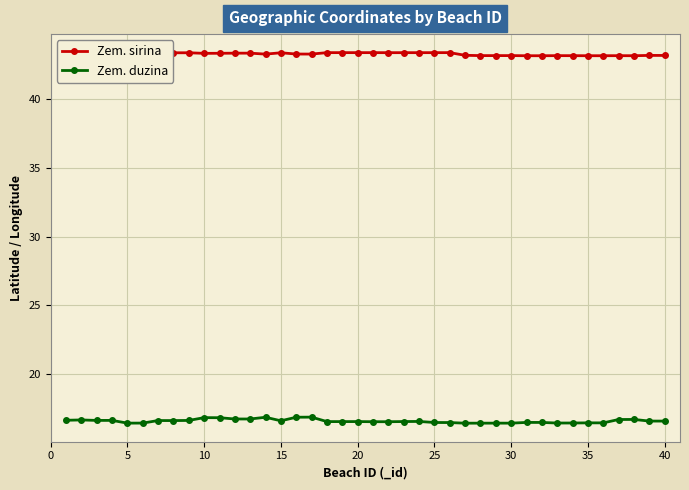

What is the value of the Zem. duzina point at the 5th from the left?

16.4